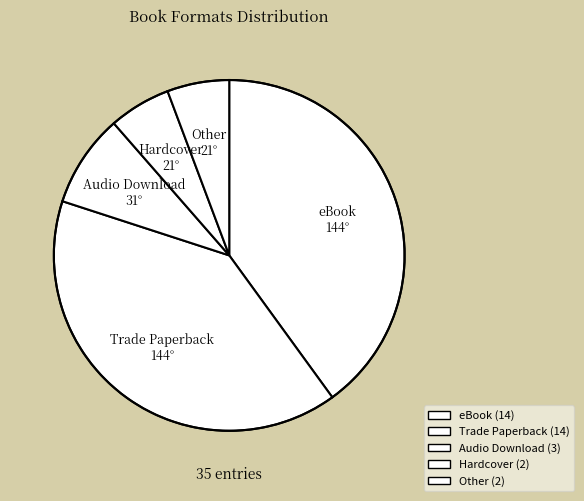

To the nearest percent, what is the average slice percentage?

20%